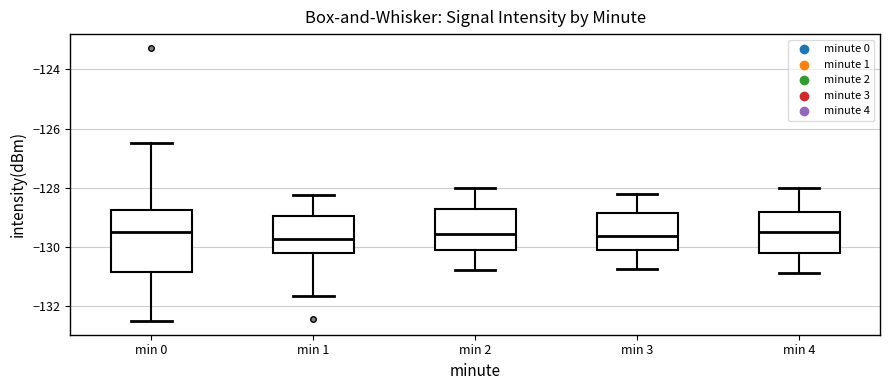

Reading left to right, transcribe this box plot: for each box, give where its median line is, the range the box spans, and where its two whiskers end, as read against the y-axis. The values are not printed on the chart, so give them approximately, as read against the axis.

min 0: median -129.4, box -130.8 to -128.8, whiskers -132.6 to -126.4
min 1: median -129.8, box -130.2 to -129.0, whiskers -131.6 to -128.2
min 2: median -129.6, box -130.2 to -128.8, whiskers -130.8 to -128.0
min 3: median -129.6, box -130.0 to -128.8, whiskers -130.8 to -128.2
min 4: median -129.6, box -130.2 to -128.8, whiskers -131.0 to -128.0